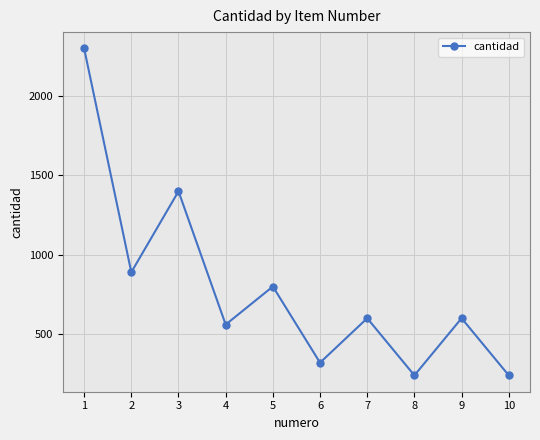

Does the chart display data point markers on the line(s)?

Yes